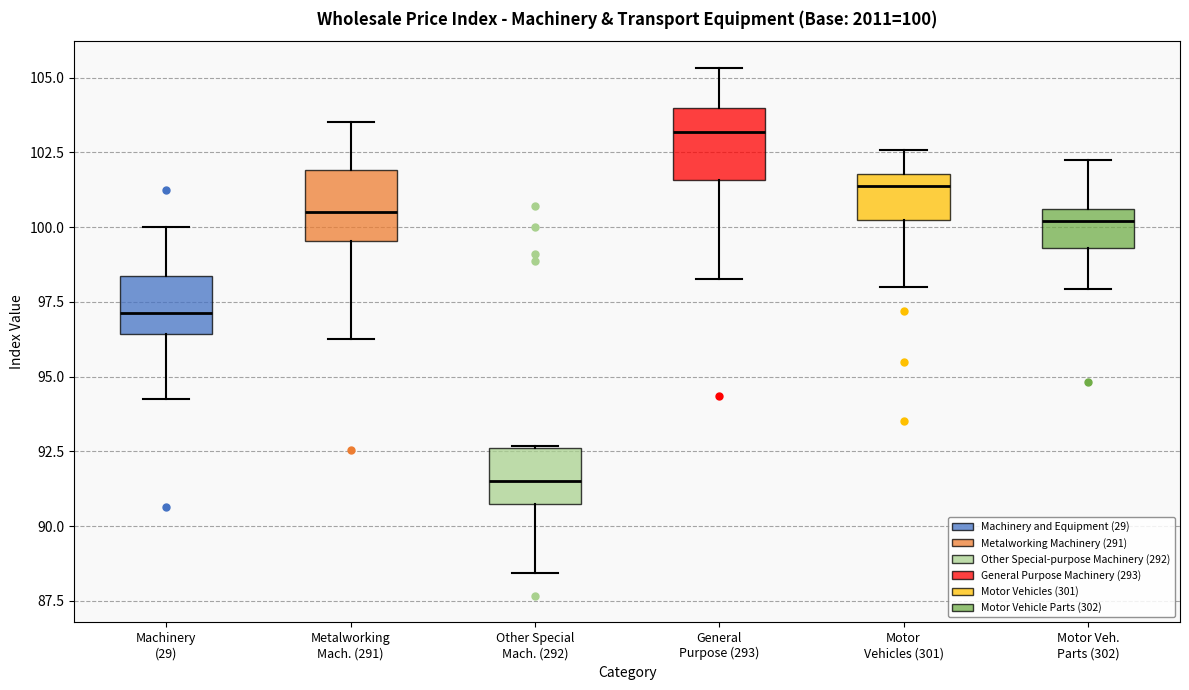

Which box has the lowest median line?

Other Special Mach. (292)